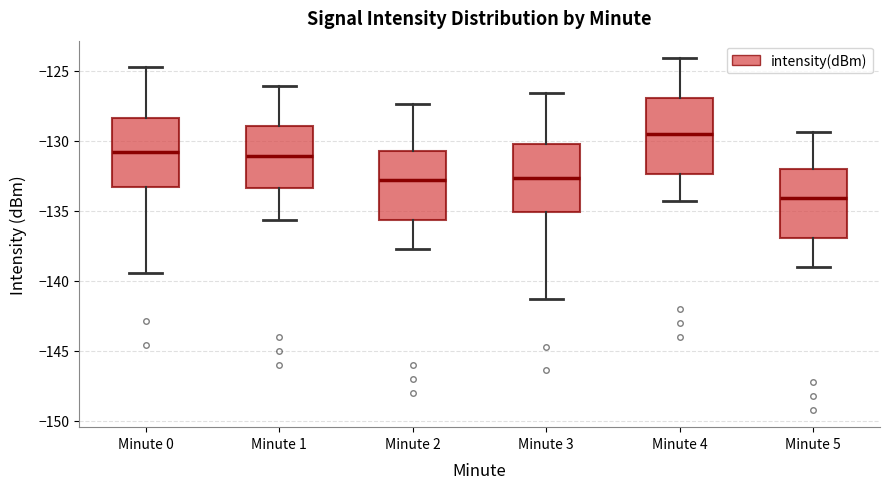

Where does the median line of the box for Minute 1 sit on the y-axis? The values are not printed on the chart, so give them approximately, as read against the axis.

-131.0